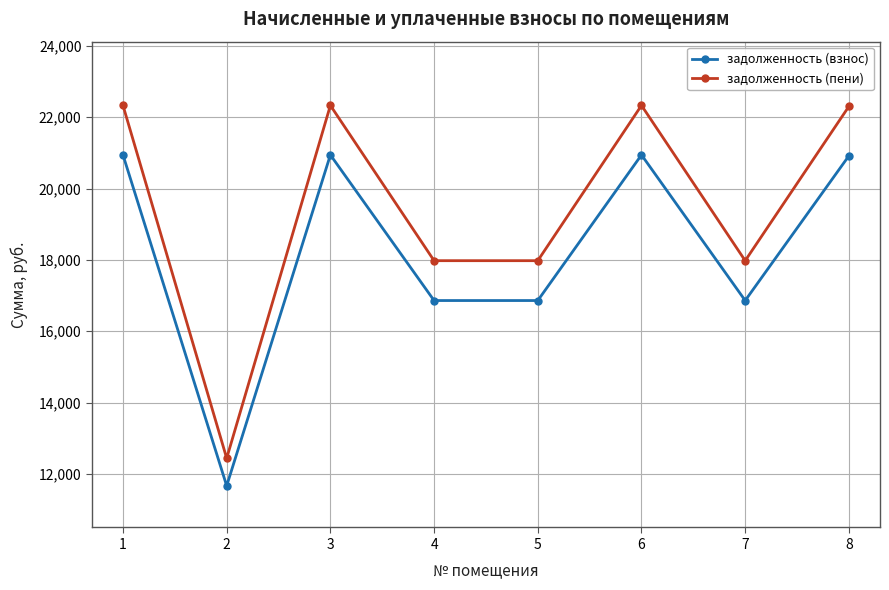

In задолженность (пени), how many points are higher than both neighbors (excluding endpoints)?

2